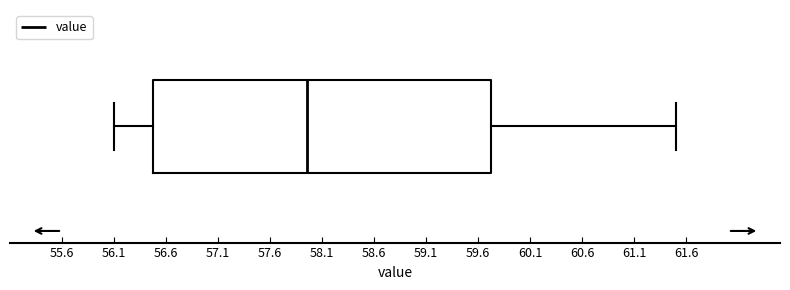

Where is the right edge of the box on the x-axis? The values are not printed on the chart, so give them approximately, as read against the axis.

59.75